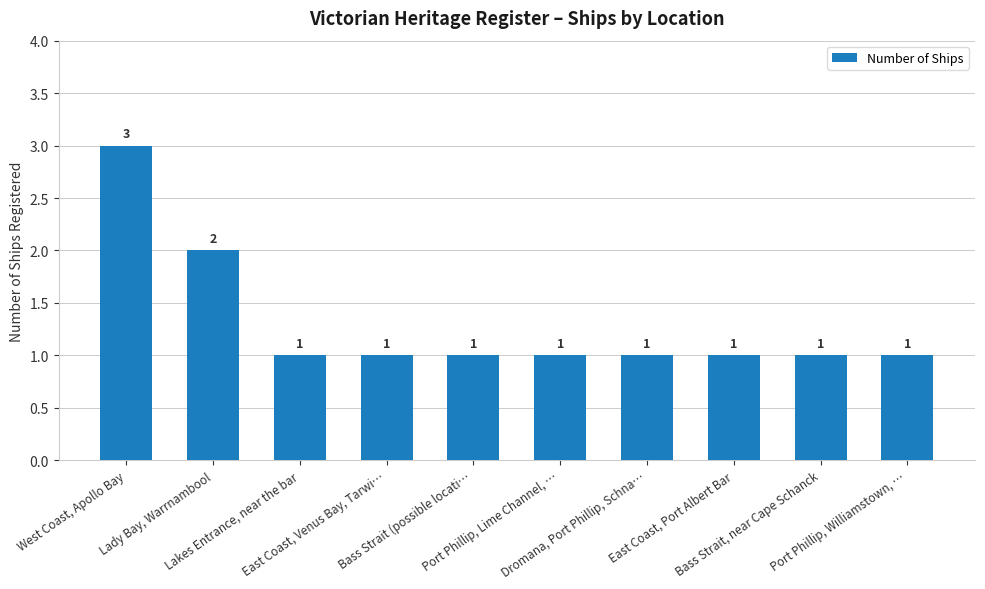

How many values exceed 1?

2